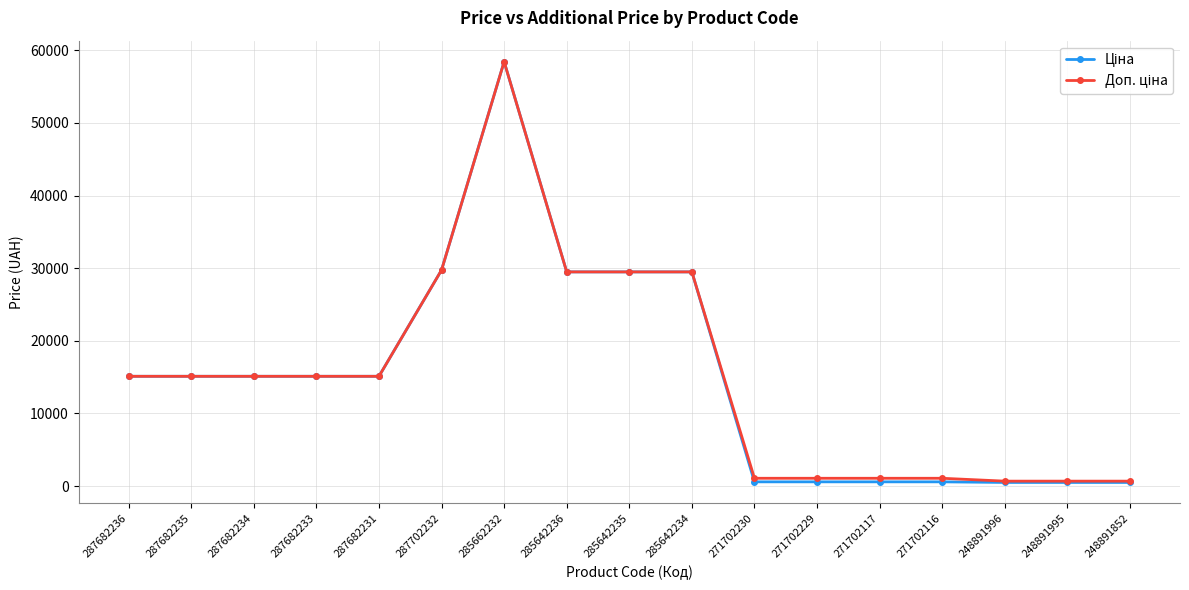

At how many categories does at least one series exceed 3215?

10